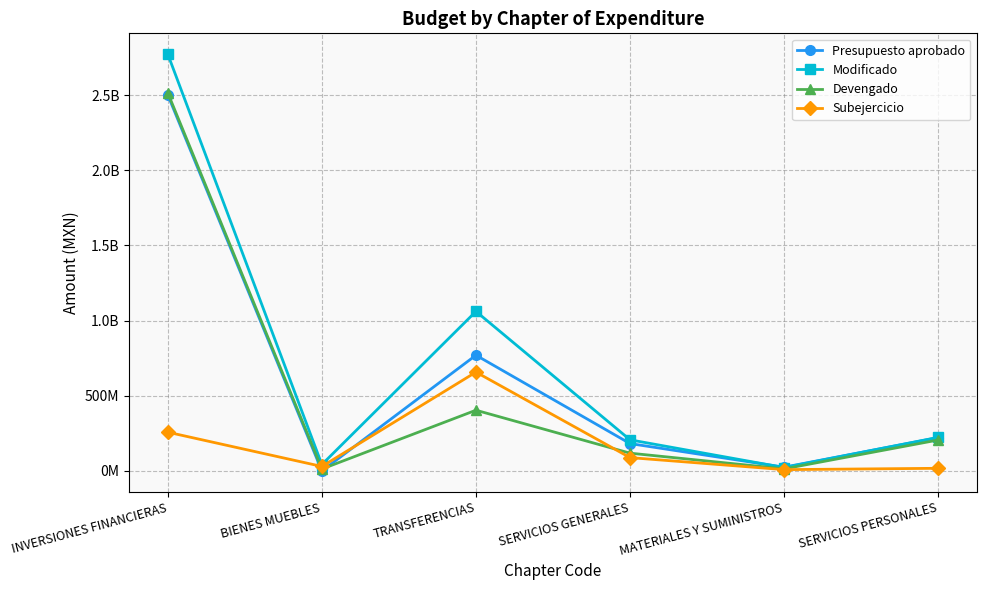

What is the difference between the highest and lowest values at SERVICIOS PERSONALES?

205929053.9